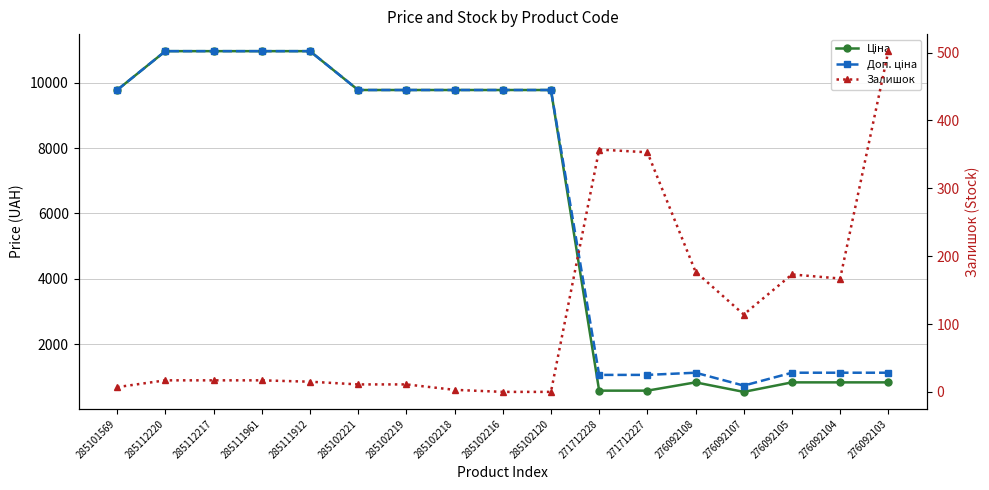

The Ціна series shows 4895.7 at 285112220. True or false?

False